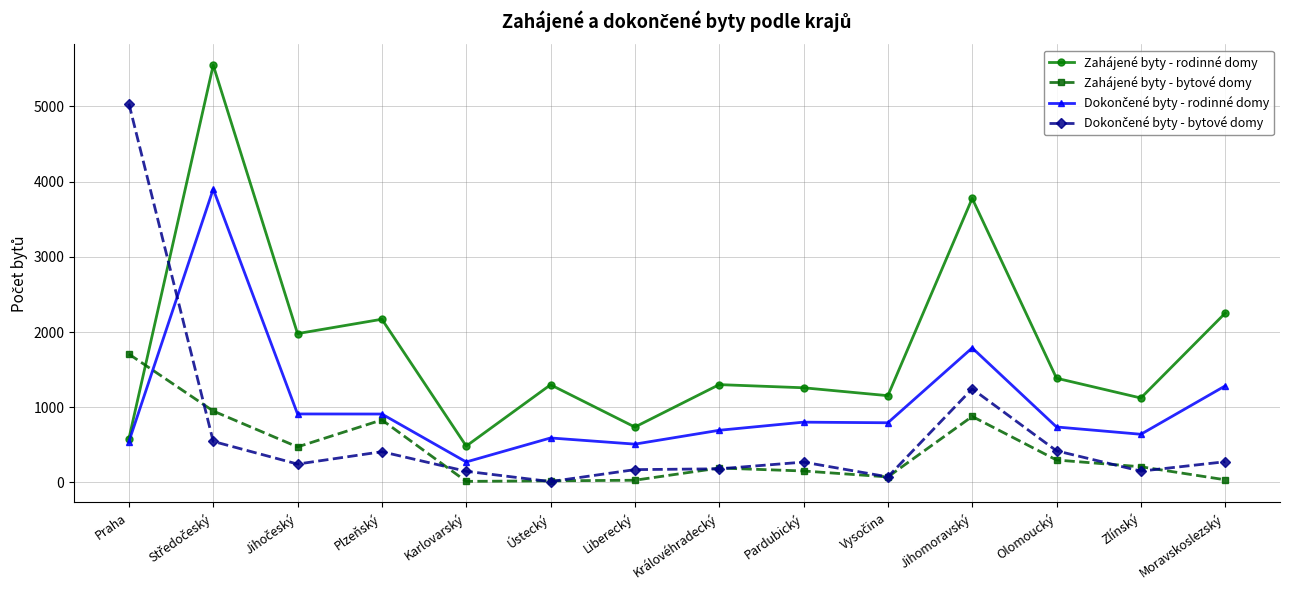

What is the label of the 10th point from the right?

Karlovarský